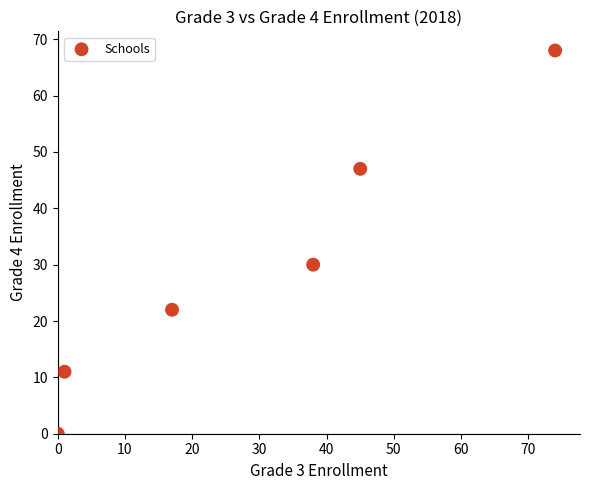

What Y value in the scatter plot is closest to 34?

30